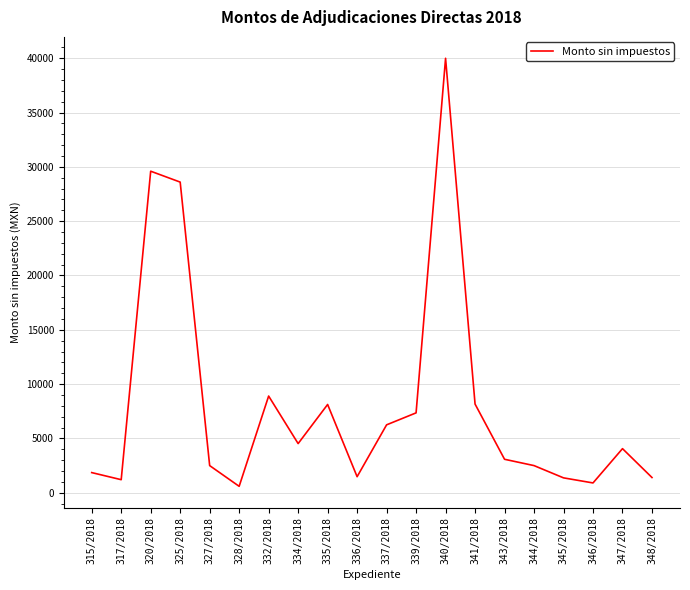

Count the number of values greater than 4057.

10